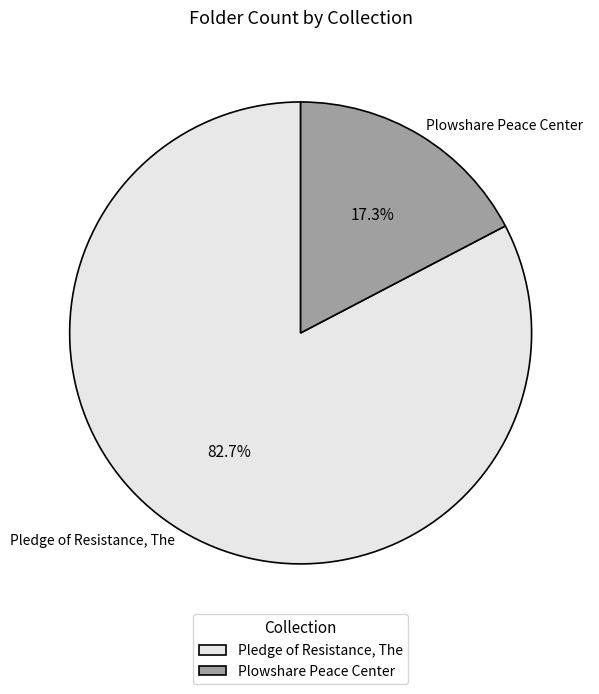

To the nearest percent, what portion does Pledge of Resistance, The represent?

83%